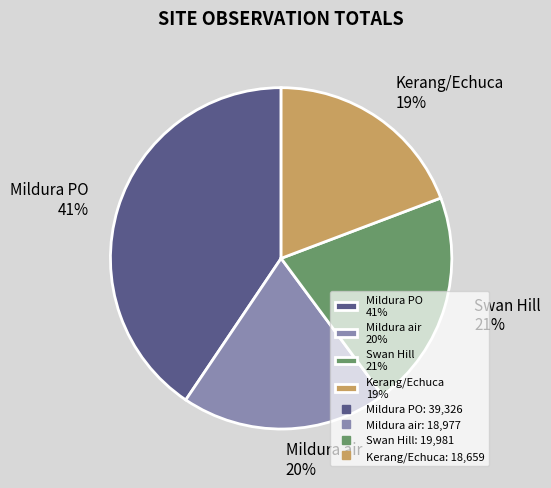

What is the ratio of the value at Swan Hill 21% to the value at Kerang/Echuca 19%?

1.1